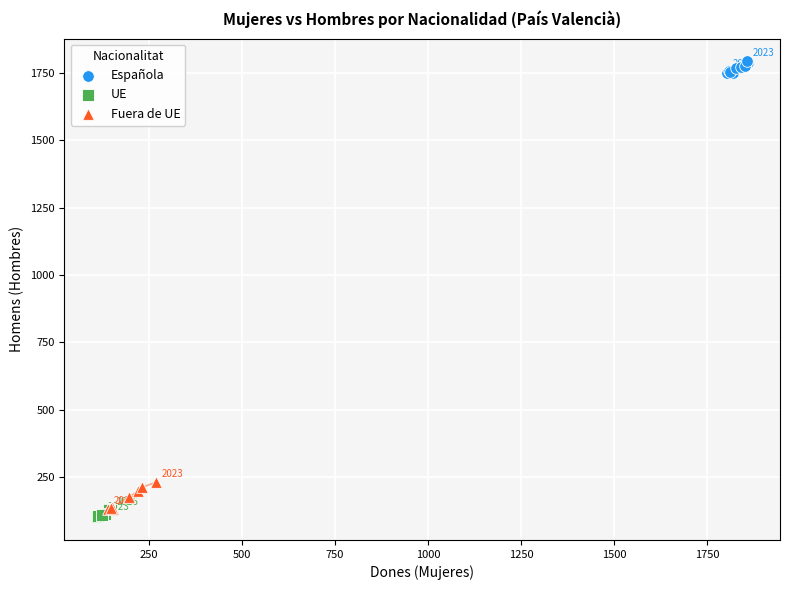

Which series reaches the minimum Y coordinate?

UE